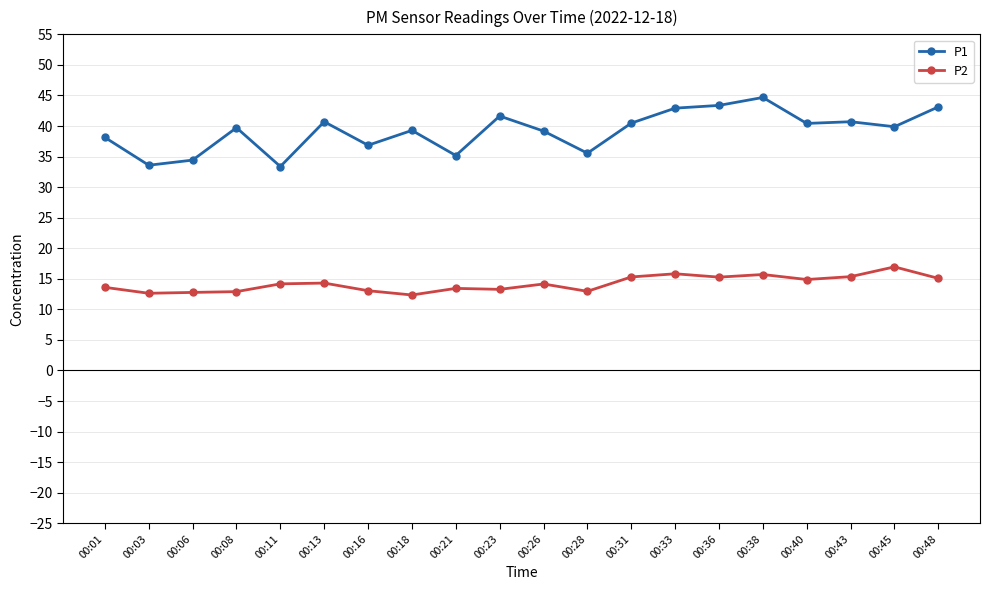

Is it true that P2 equals 6.5 at 00:08?

False